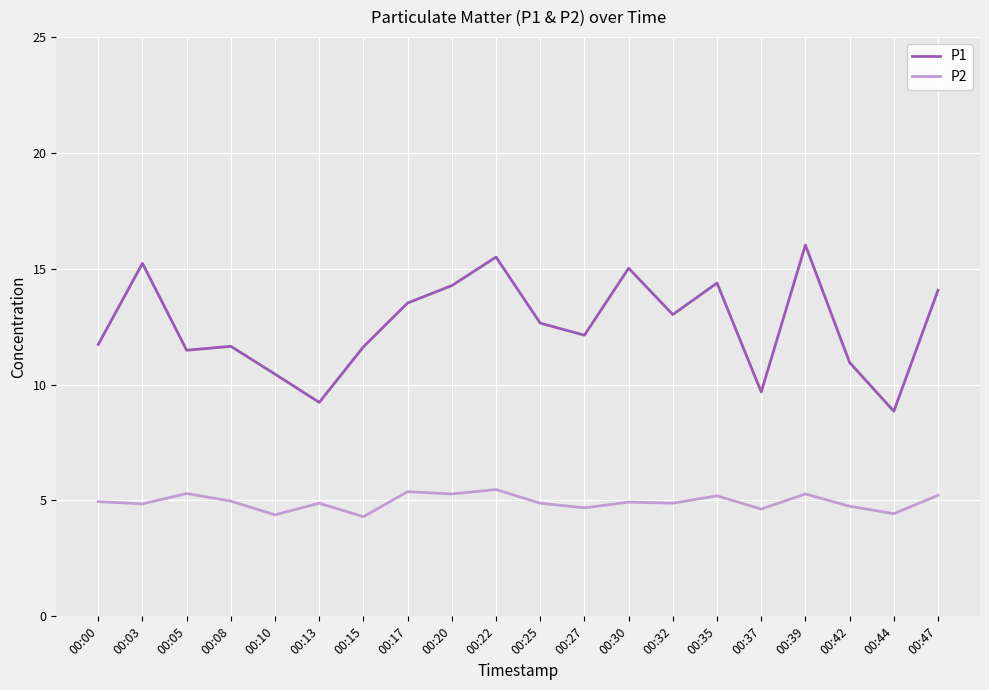

What is the spread (max minus min) of values at 00:30?

10.1